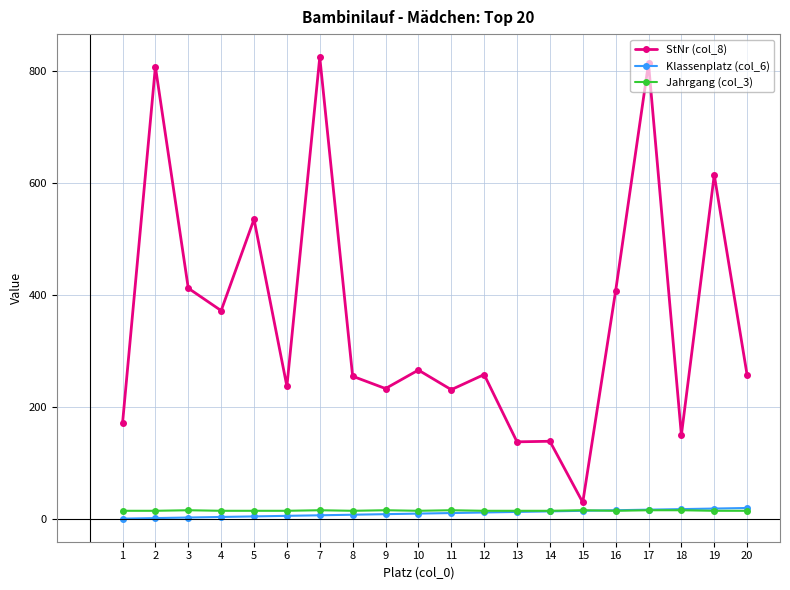

At which category does the chart reach its peak across all series?

7